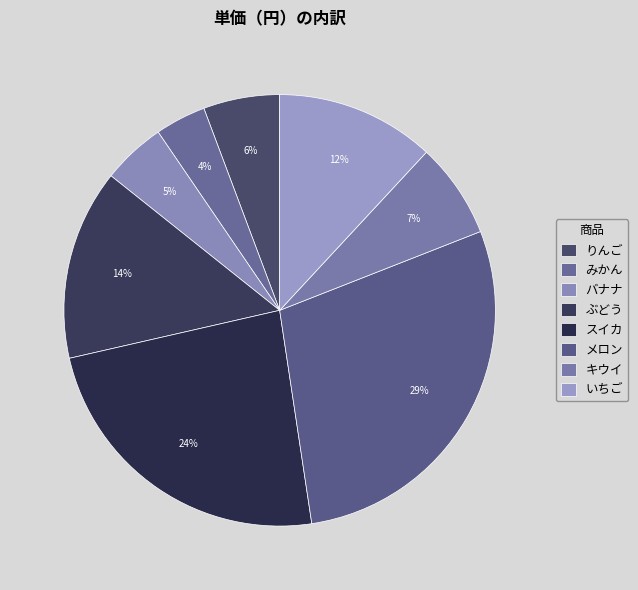

To the nearest percent, what is the difference between the みかん and メロン slice percentages?

25%